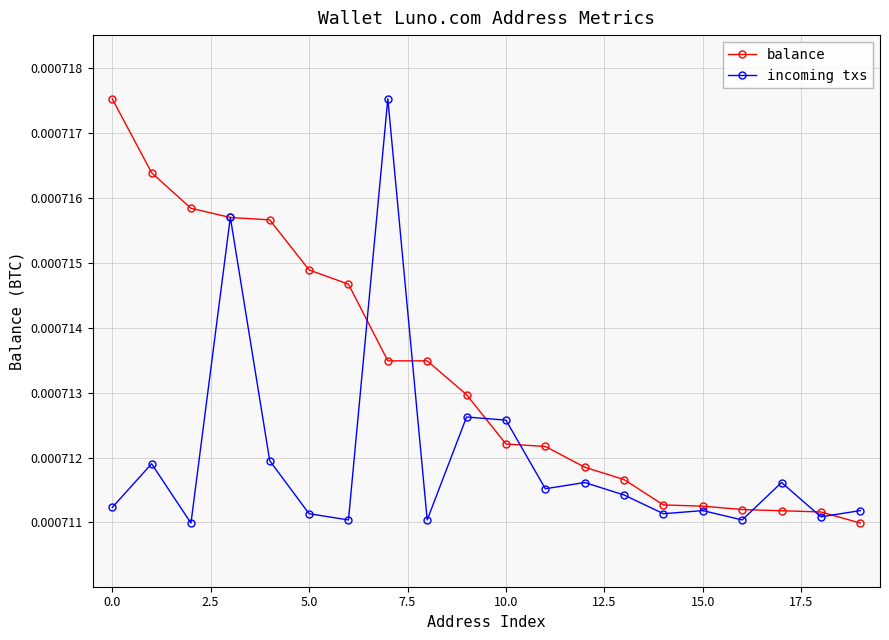

Count the incoming txs values in the range 0 to 1.

20